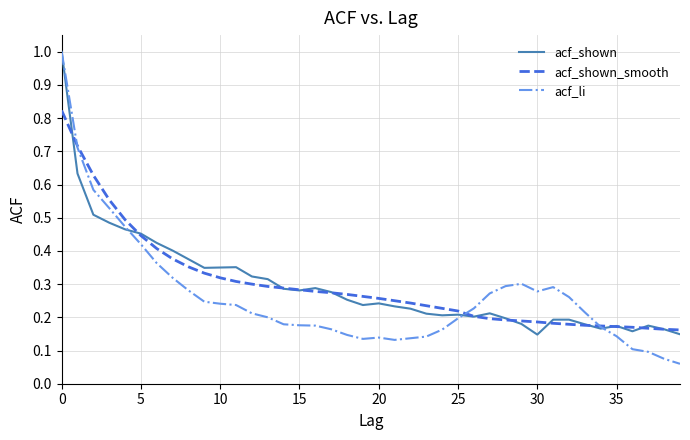

Which series has the widest spread of values?

acf_li